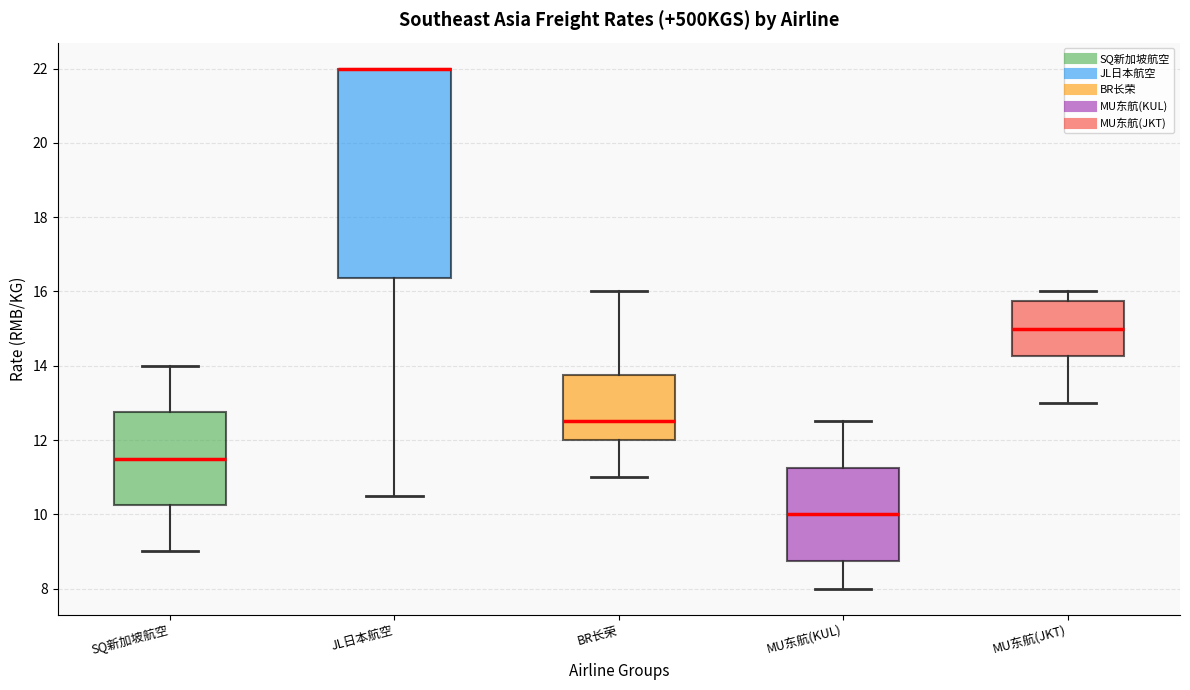

Reading left to right, read every box against the y-axis: the position of its median line, the range the box covers, and the ends of its whiskers. The values are not printed on the chart, so give them approximately, as read against the axis.

SQ新加坡航空: median 11.6, box 10.2 to 12.8, whiskers 9.0 to 14.0
JL日本航空: median 22.0 (drawn on the box's upper edge), box 16.4 to 22.0, whiskers 10.6 to 22.0
BR长荣: median 12.6, box 12.0 to 13.8, whiskers 11.0 to 16.0
MU东航(KUL): median 10.0, box 8.8 to 11.2, whiskers 8.0 to 12.6
MU东航(JKT): median 15.0, box 14.2 to 15.8, whiskers 13.0 to 16.0